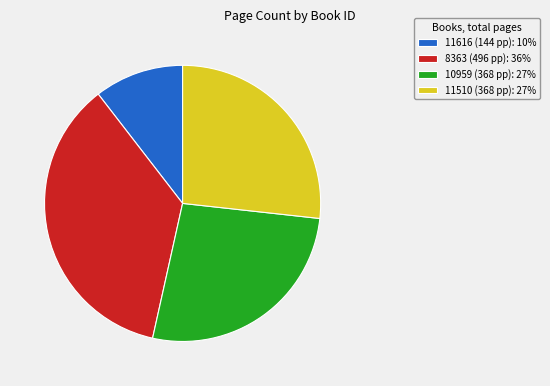

What is the ratio of the value at 11510 (368 pp): 27% to the value at 8363 (496 pp): 36%?

0.7